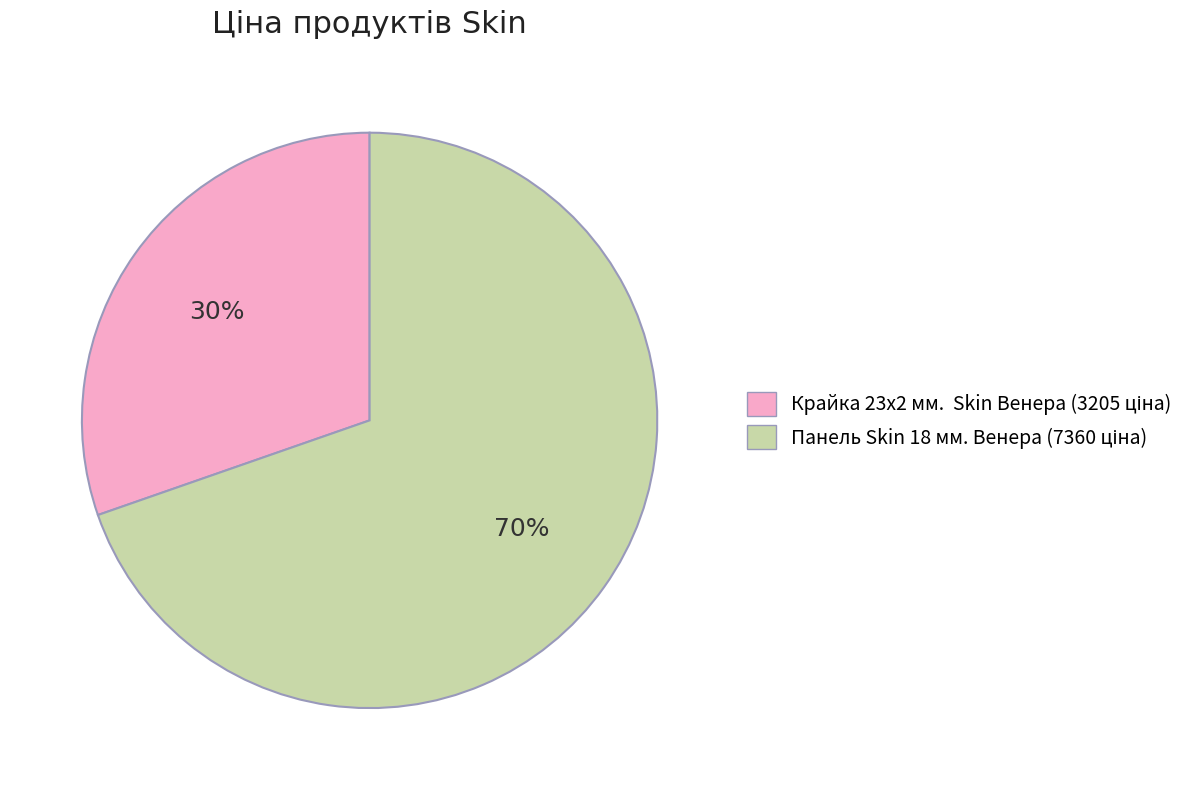

Does any single category account for the majority?

Yes